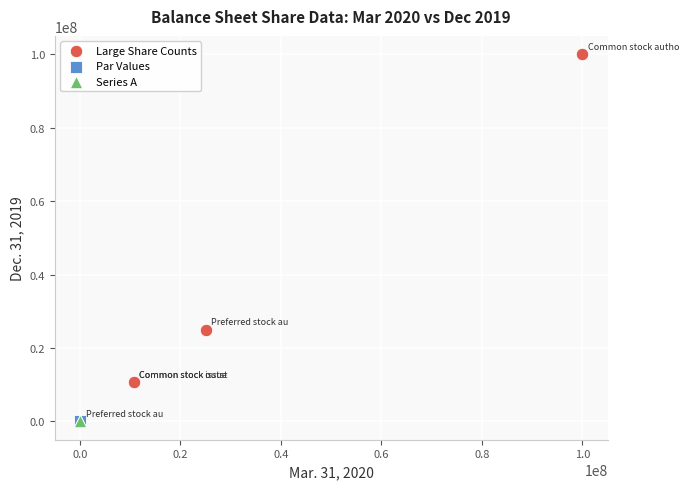

Which series has the largest Y range (max minus min)?

Large Share Counts